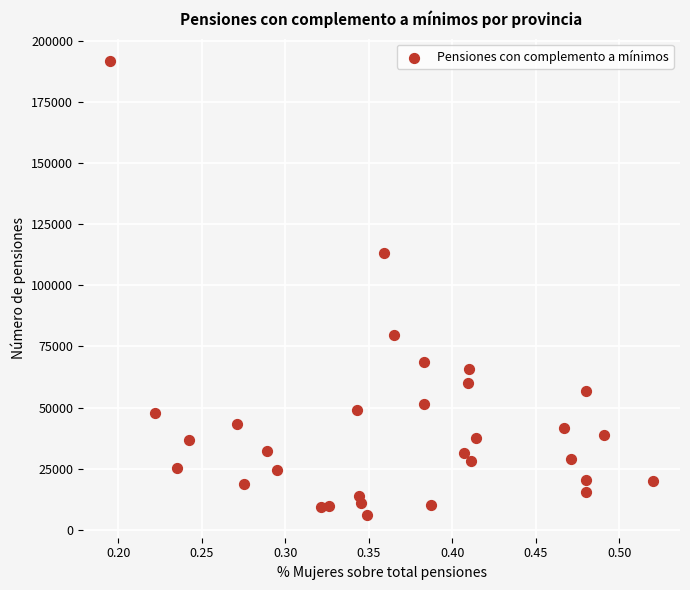

What Y value in the scatter plot is closest to 98817?

113259